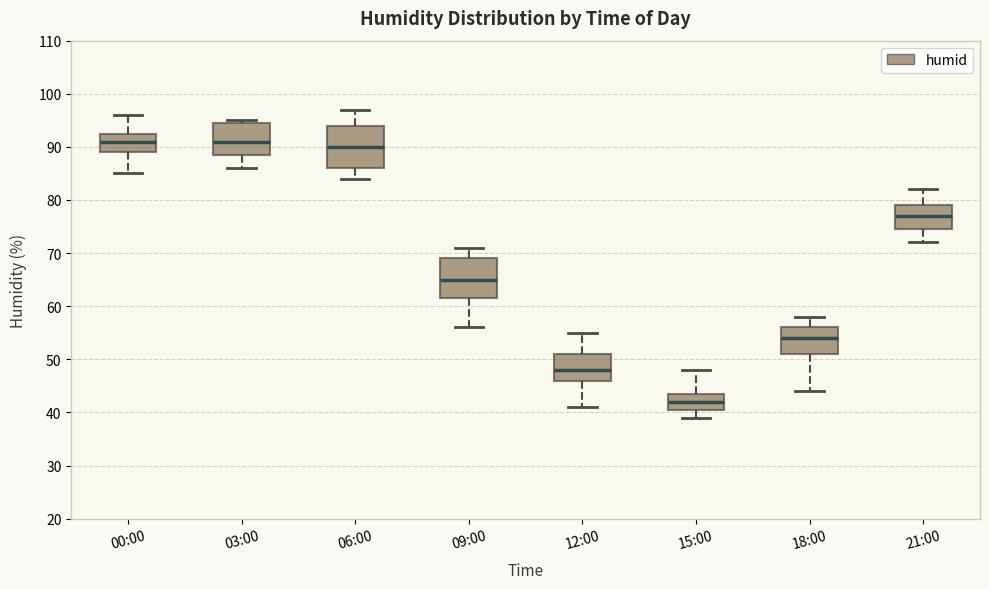

Reading left to right, transcribe this box plot: for each box, give where its median line is, the range the box spans, and where its two whiskers end, as read against the y-axis. The values are not printed on the chart, so give them approximately, as read against the axis.

00:00: median 91, box 89 to 93, whiskers 85 to 96
03:00: median 91, box 89 to 95, whiskers 86 to 95 (just above the box's upper edge)
06:00: median 90, box 86 to 94, whiskers 84 to 97
09:00: median 65, box 62 to 69, whiskers 56 to 71
12:00: median 48, box 46 to 51, whiskers 41 to 55
15:00: median 42, box 41 to 44, whiskers 39 to 48
18:00: median 54, box 51 to 56, whiskers 44 to 58
21:00: median 77, box 75 to 79, whiskers 72 to 82